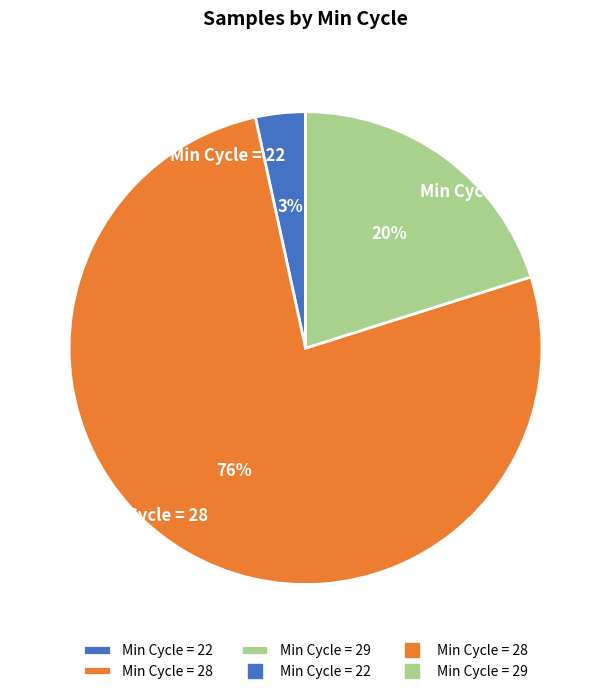

Which has a higher value, Min Cycle = 22 or Min Cycle = 29?

Min Cycle = 29